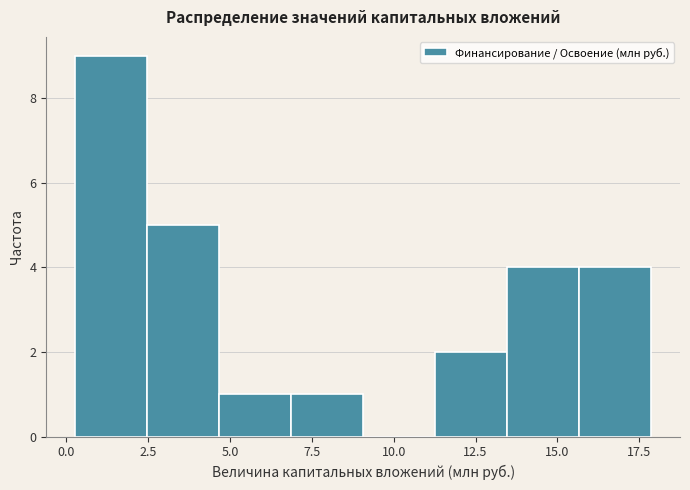

Reading left to right, transcribe this chart: for each bar, give the range it covers on the x-axis and its height. Neither the bar edges nor the heights are printed on the chart, so give them approximately, as read against the axes.

0.5 to 2.5: 9
2.5 to 4.5: 5
4.5 to 7.0: 1
7.0 to 9.0: 1
9.0 to 11.5: 0
11.5 to 13.5: 2
13.5 to 15.5: 4
15.5 to 18.0: 4